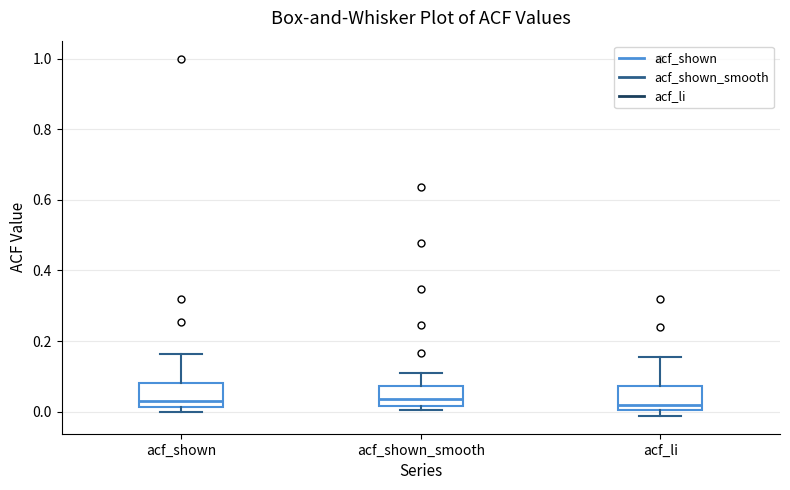

Reading left to right, read every box against the y-axis: the position of its median line, the range the box covers, and the ends of its whiskers. The values are not printed on the chart, so give them approximately, as read against the axis.

acf_shown: median 0.04, box 0.02 to 0.08, whiskers 0.00 to 0.16
acf_shown_smooth: median 0.04, box 0.02 to 0.08, whiskers 0.00 to 0.10
acf_li: median 0.02, box 0.00 to 0.08, whiskers -0.02 to 0.16